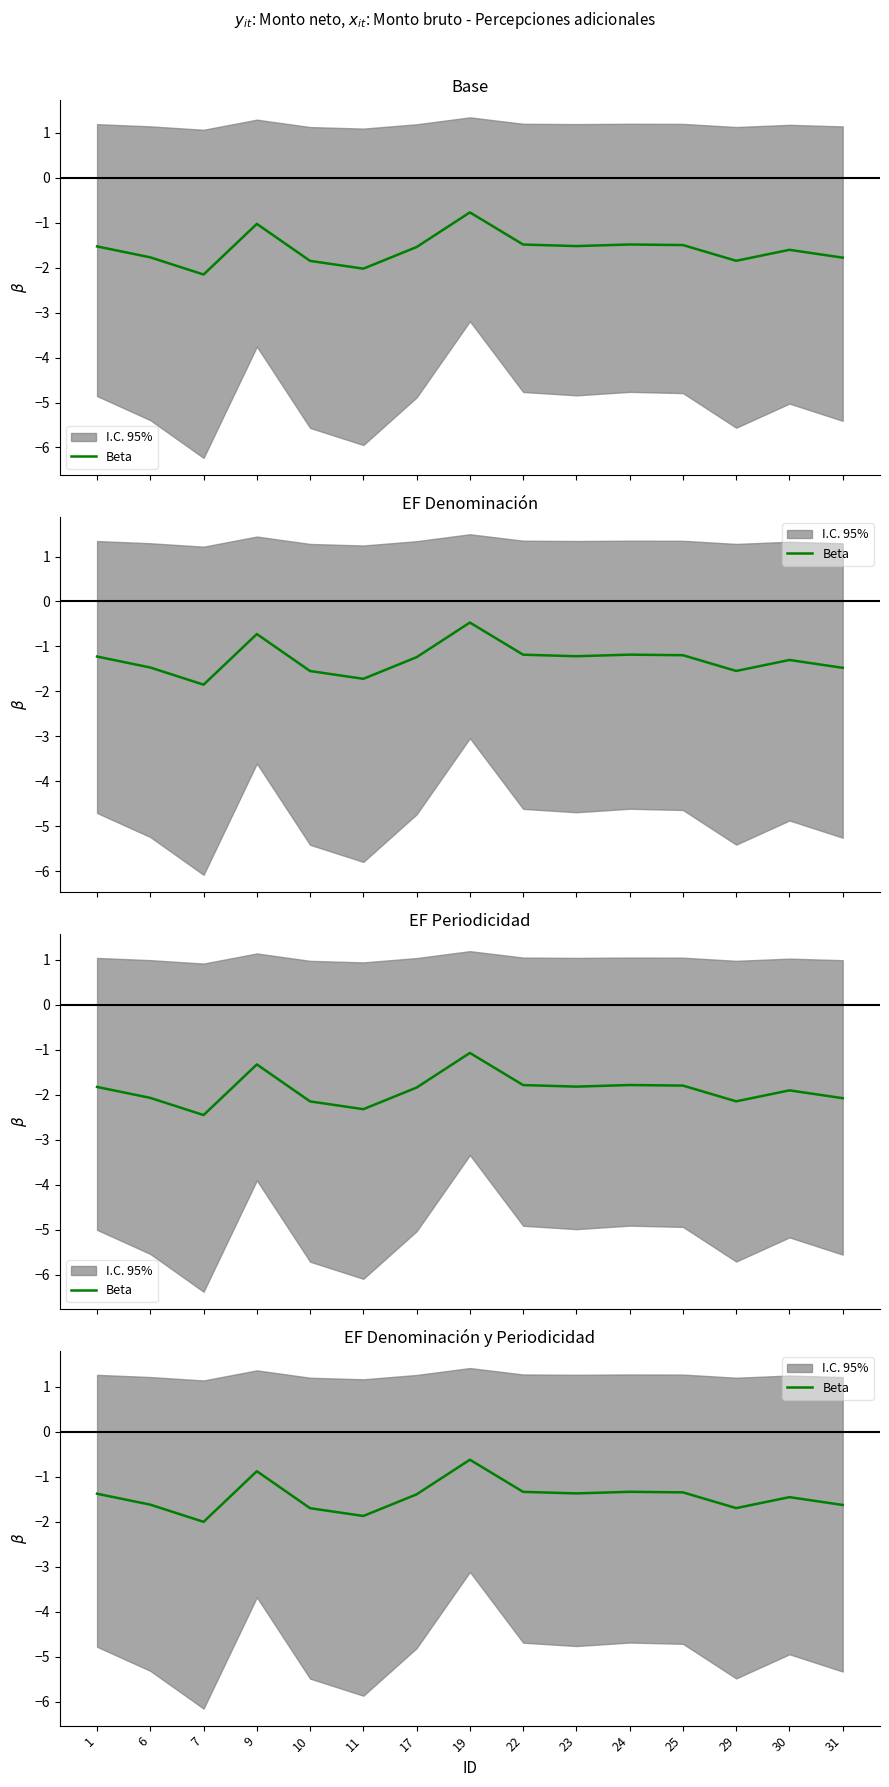

What is the value of the 3rd point from the left?

-2.0